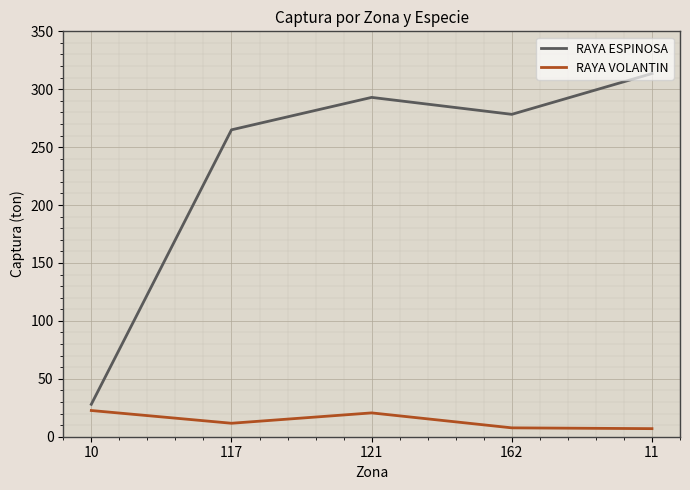

At which label is RAYA ESPINOSA closest to 170?

117